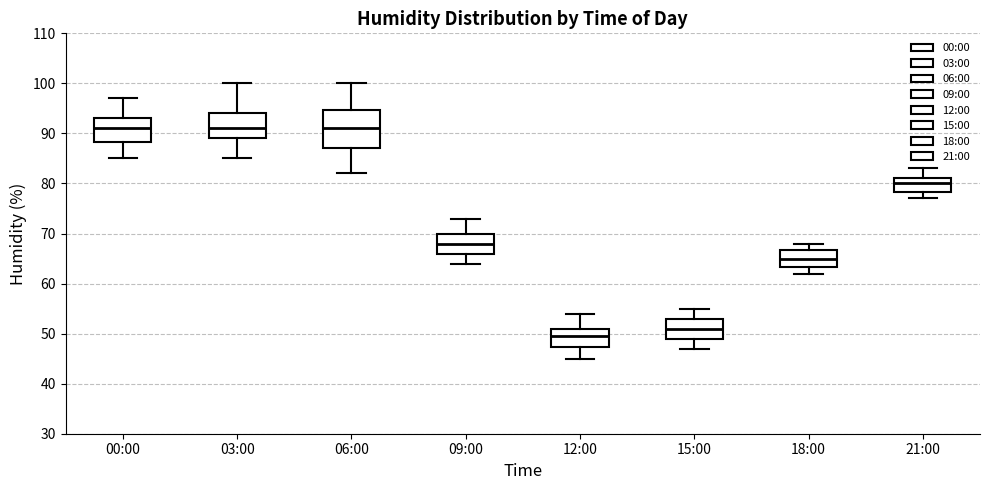

Where is the lower edge of the box for 00:00 on the y-axis? The values are not printed on the chart, so give them approximately, as read against the axis.

88